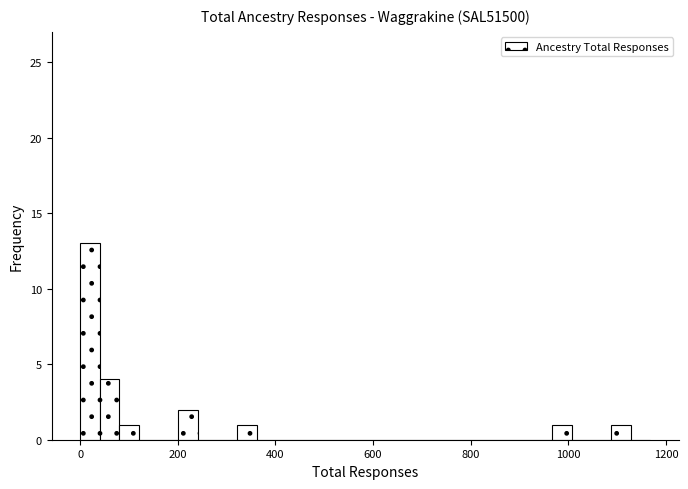

Around what value on the x-axis is the tallest bar? Give the approximate position of its centre, as read against the axis.

20